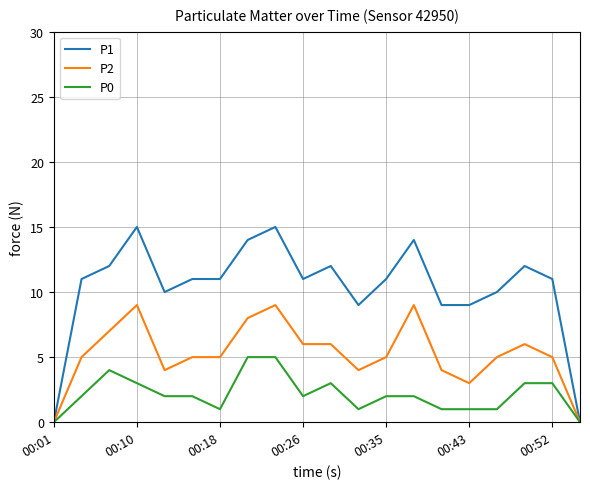

What is the greatest value displayed?

15